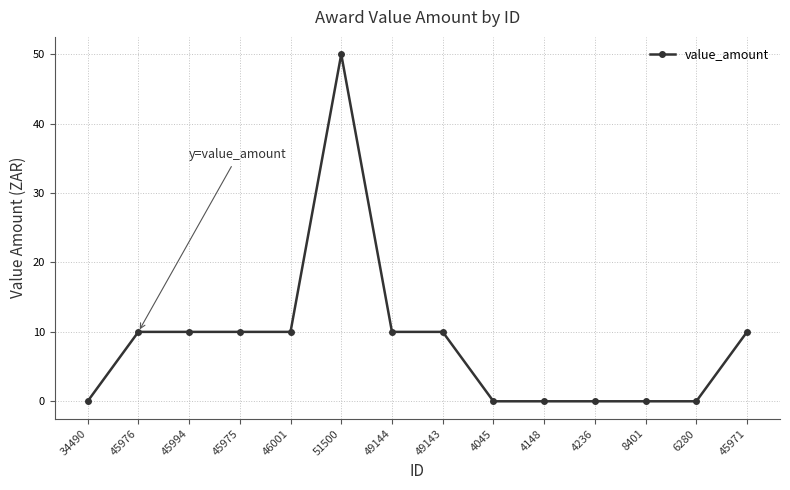

What is the difference between the values at 49144 and 8401?

10